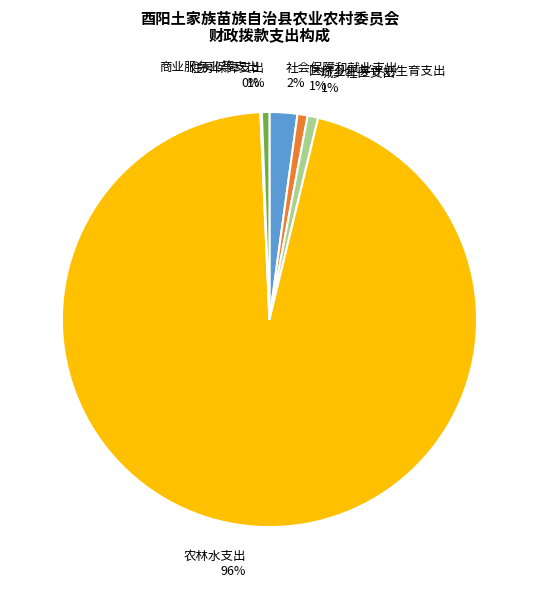

To the nearest percent, what is the average slice percentage?

17%